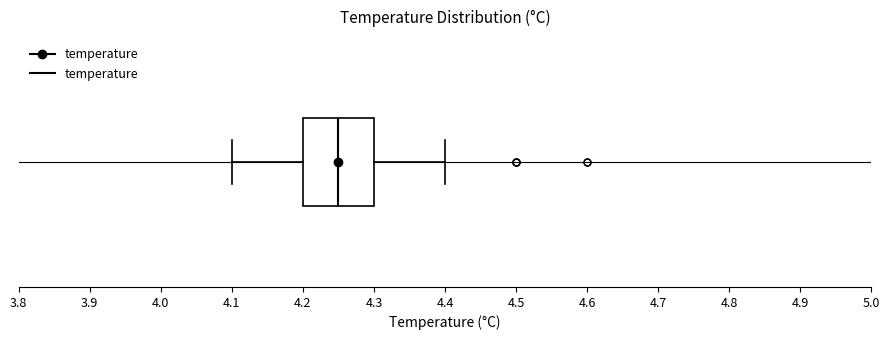

Read this box plot against the x-axis: the position of the median line, the range covered by the box, and the ends of both whiskers. The values are not printed on the chart, so give them approximately, as read against the axis.

median 4.25, box 4.20 to 4.30, whiskers 4.10 to 4.40